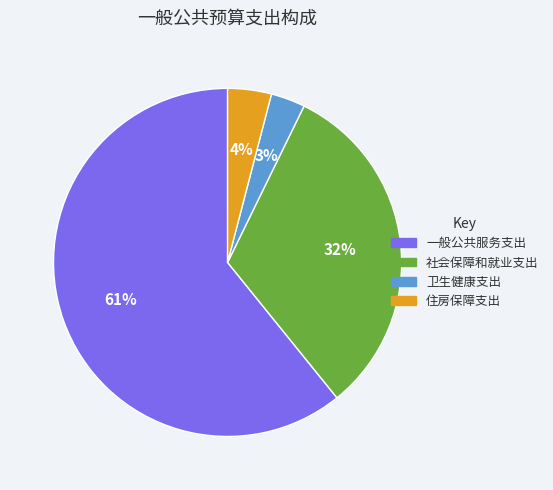

Is there any slice that represents more than half of the pie?

Yes